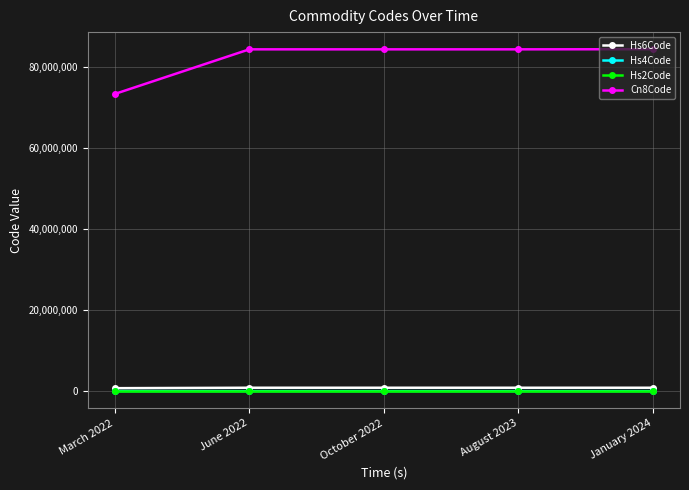

Which series has the largest range (max minus min)?

Cn8Code